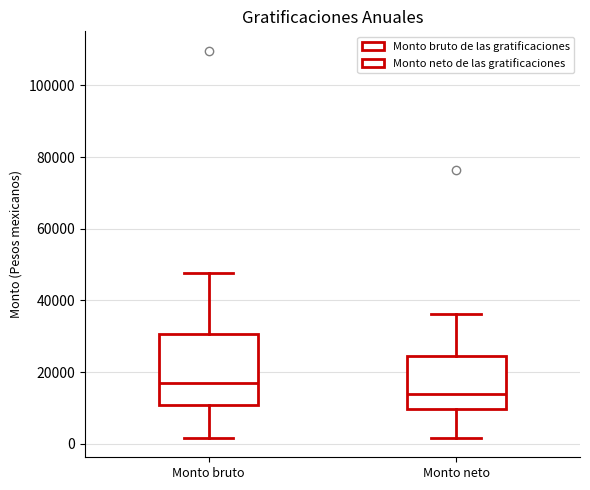

Where does the median line of the box for Monto bruto sit on the y-axis? The values are not printed on the chart, so give them approximately, as read against the axis.

16000